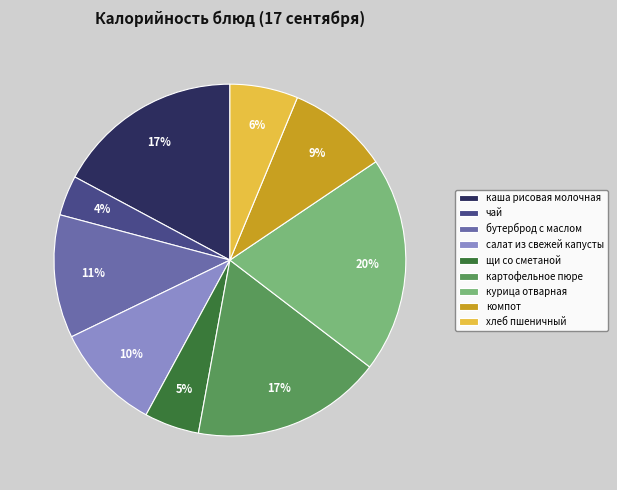

The бутерброд с маслом slice represents 11% of the pie. True or false?

True